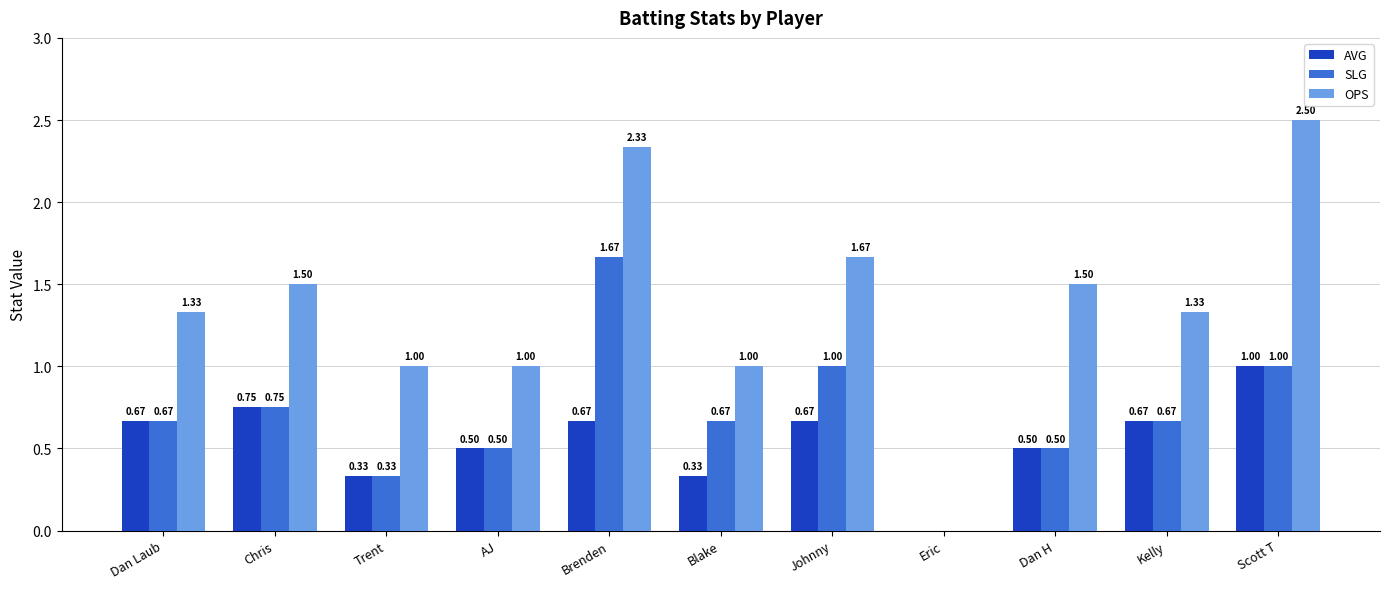

What is the sum of the AVG values at Johnny and Blake?

1.0